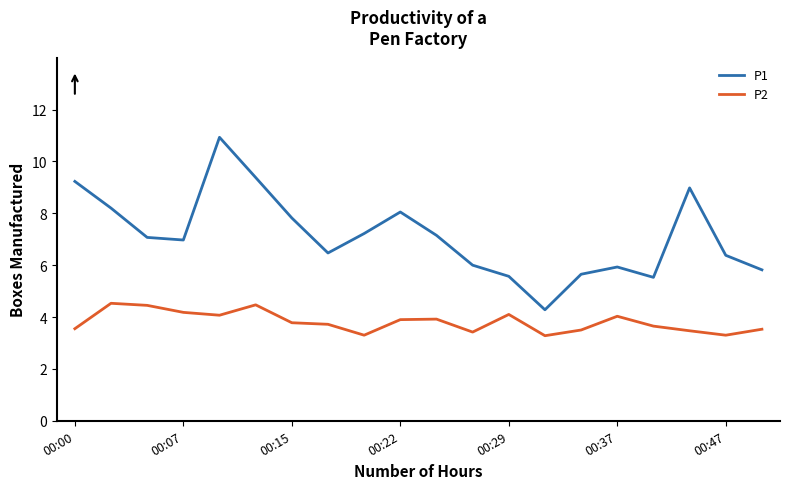

True or false: P1 and P2 cross at least once.

False